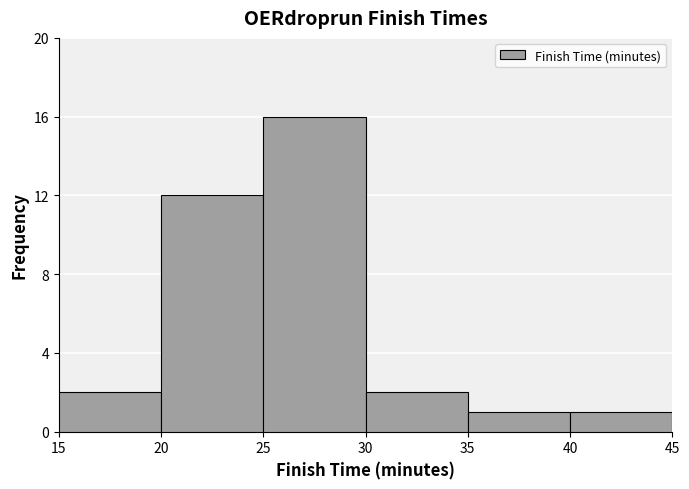

What is the height of the bar covering 40 to 45 on the x-axis? The values are not printed on the chart, so give them approximately, as read against the axis.

1